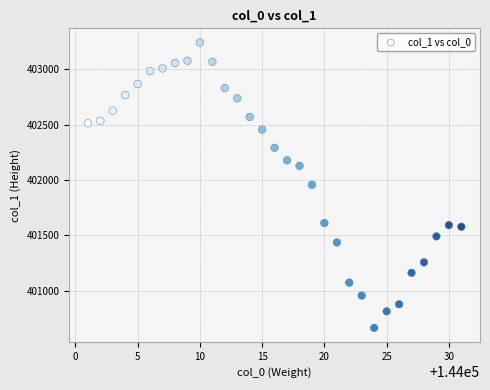

What is the range of X values (max minus min)?

30.0